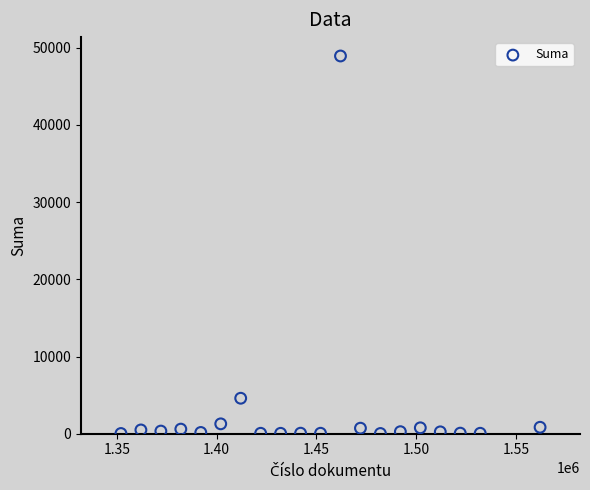

What is the range of Y values (max minus min)?

48891.9